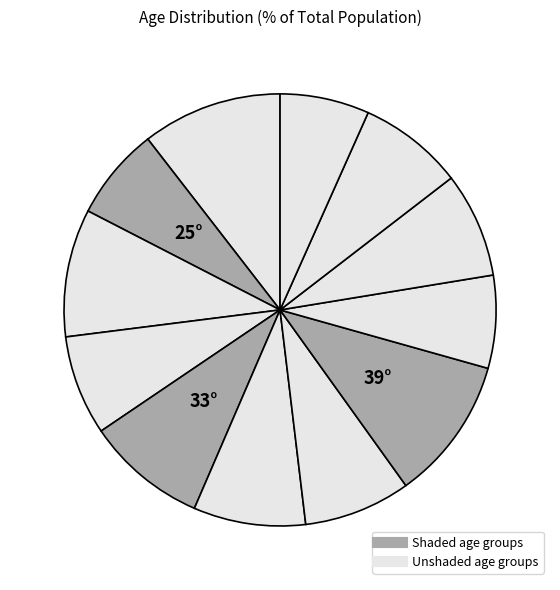

Count the number of slices in the pie.

12